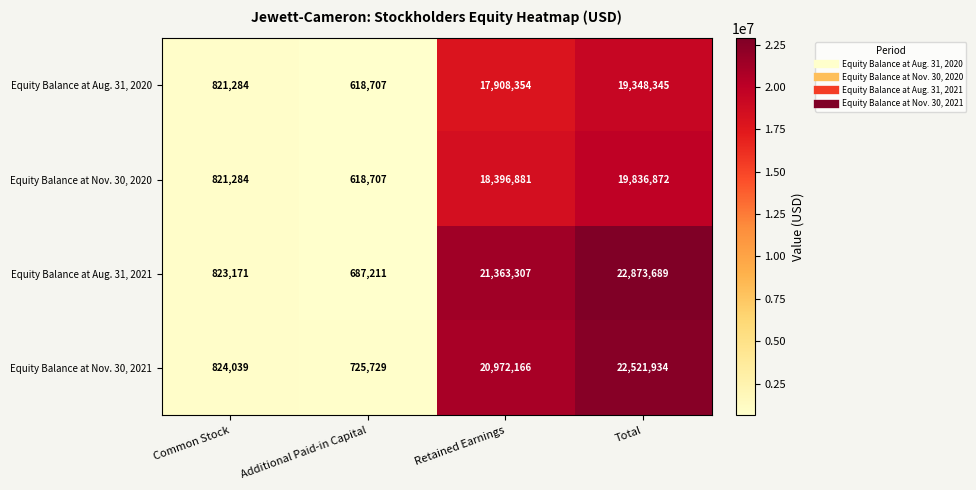

What is the minimum value shown in the chart?

618707